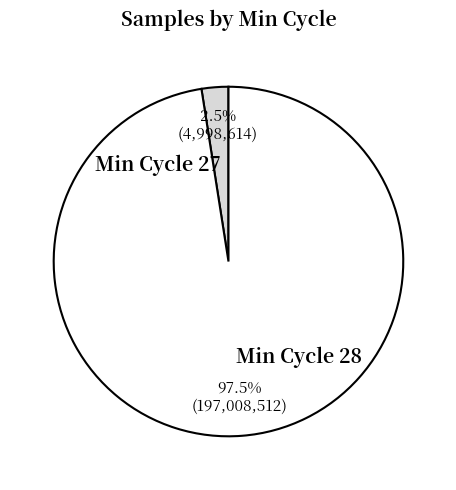

Between Min Cycle 28 and Min Cycle 27, which is larger?

Min Cycle 28